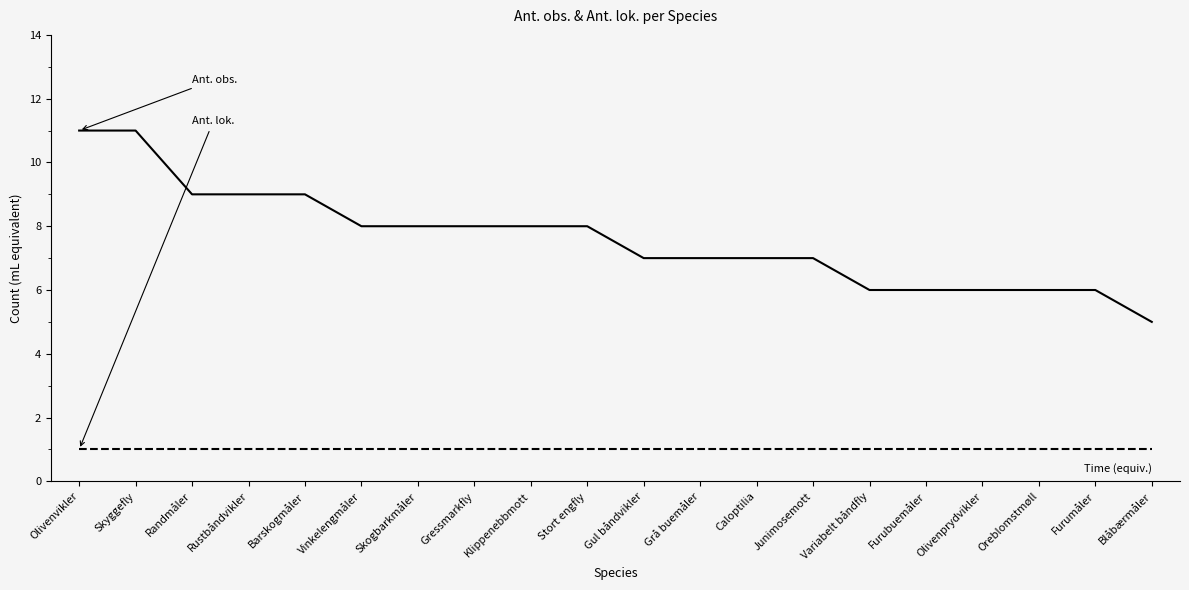

What is the spread (max minus min) of values at Gressmarkfly?

7